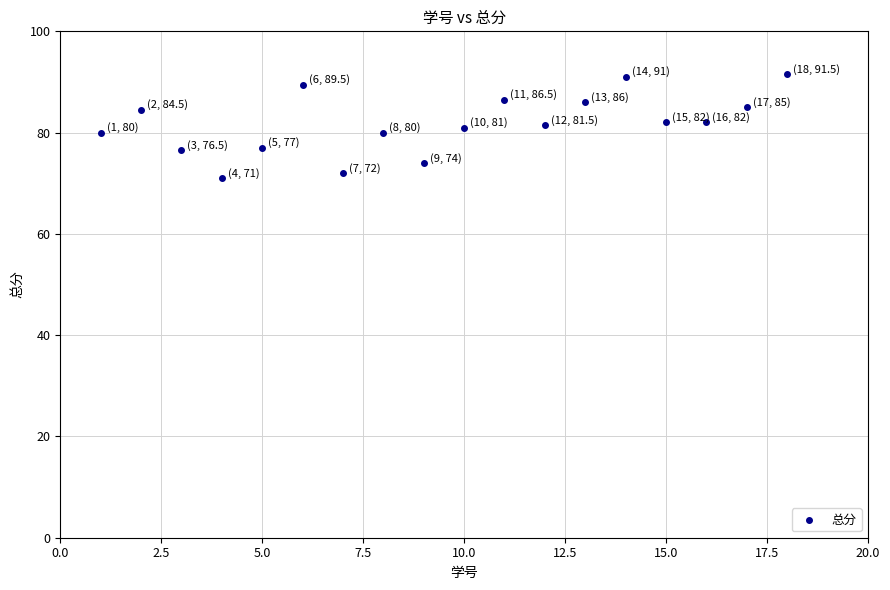

What is the range of X values (max minus min)?

17.0